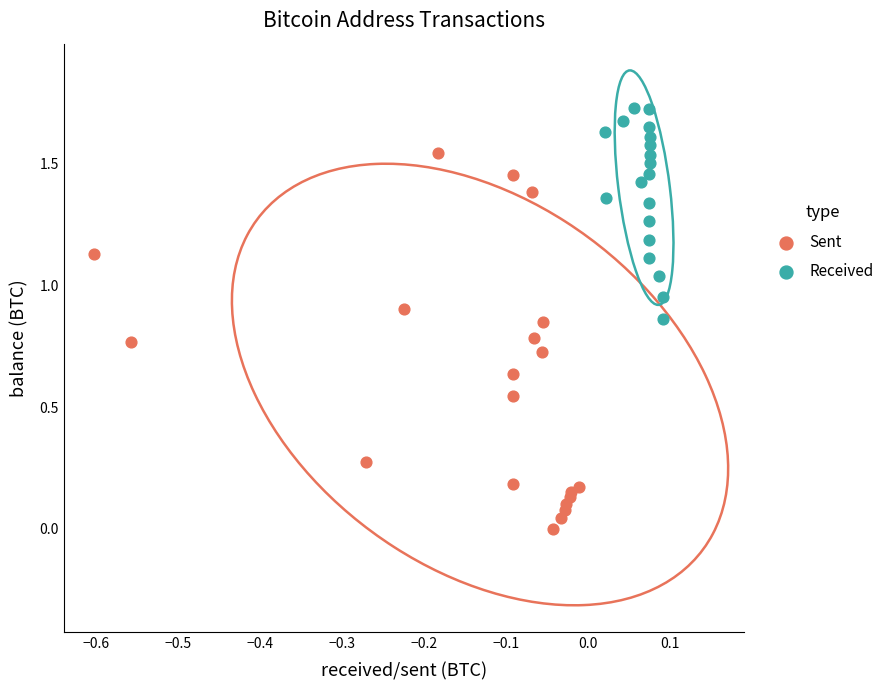

What are all the series names shown in the legend?

Sent, Received